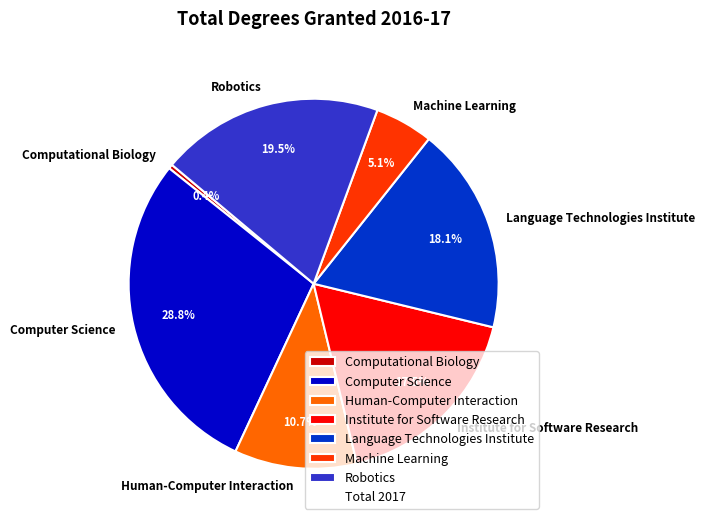

Which has a higher value, Institute for Software Research or Robotics?

Robotics